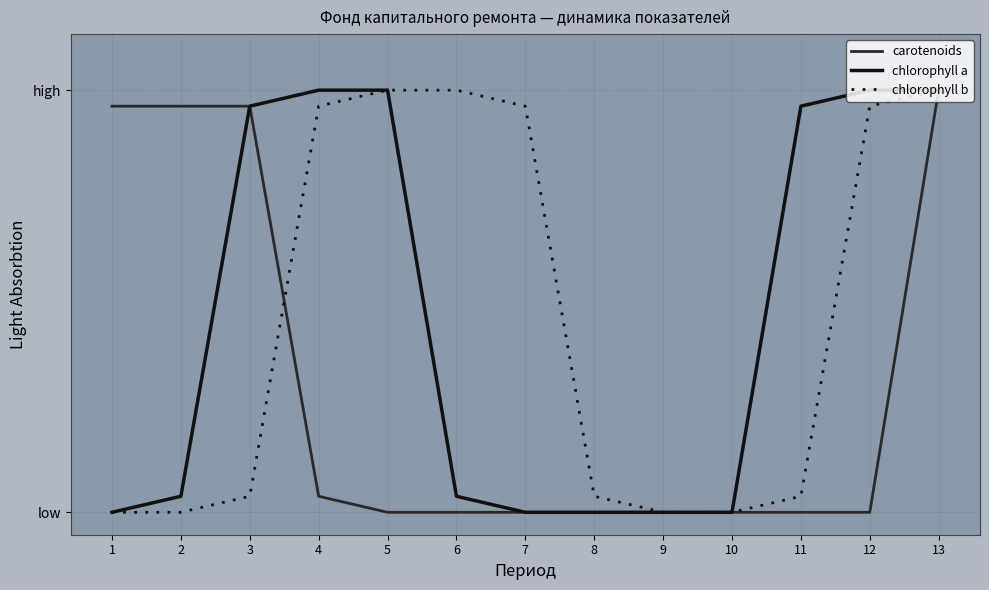

Which category has the lowest value across all series?

5